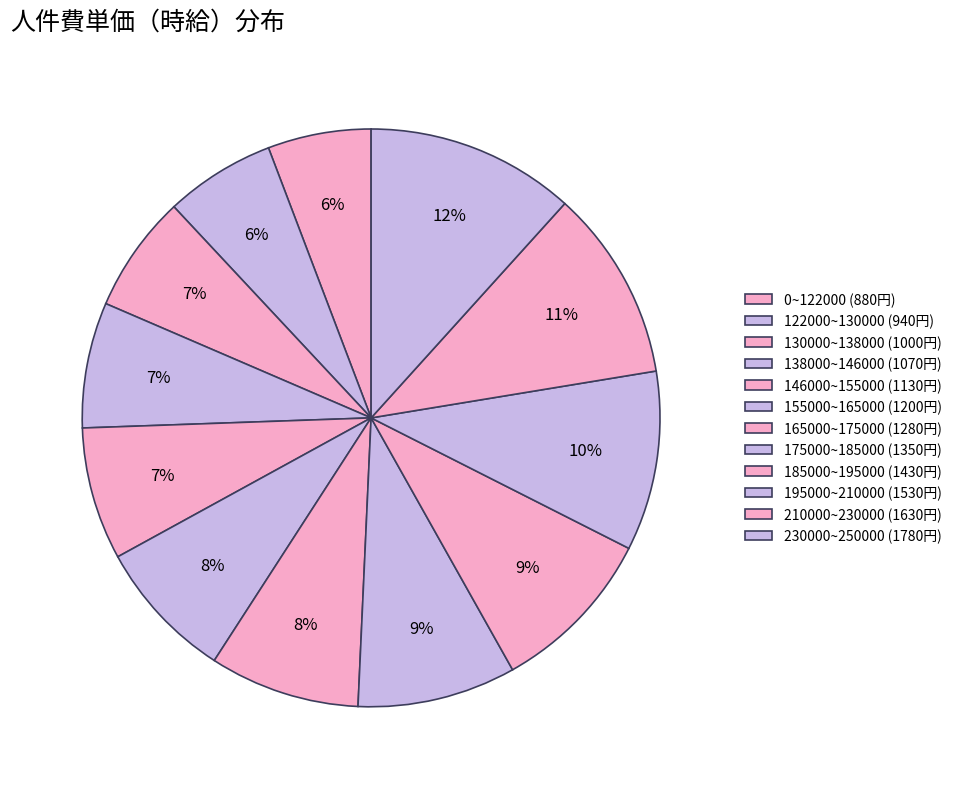

How many slices are in this pie chart?

12